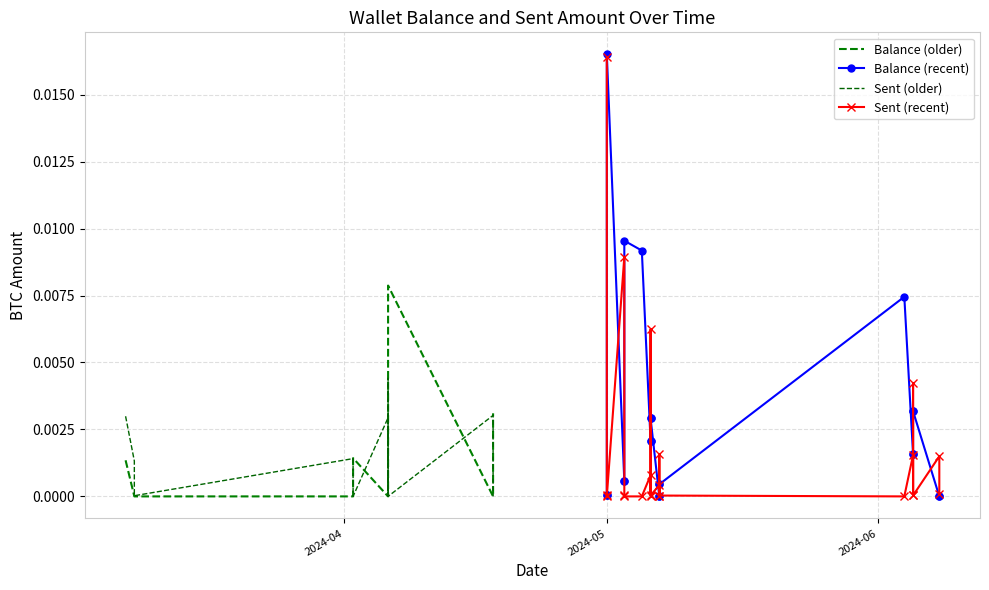

The value of sent at 28 is 0.0. True or false?

True